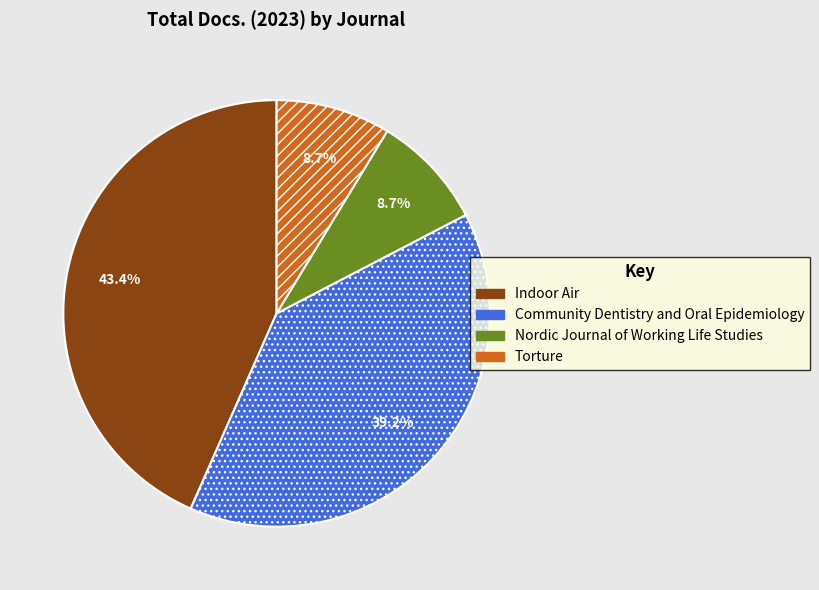

Which slice is the largest?

Indoor Air